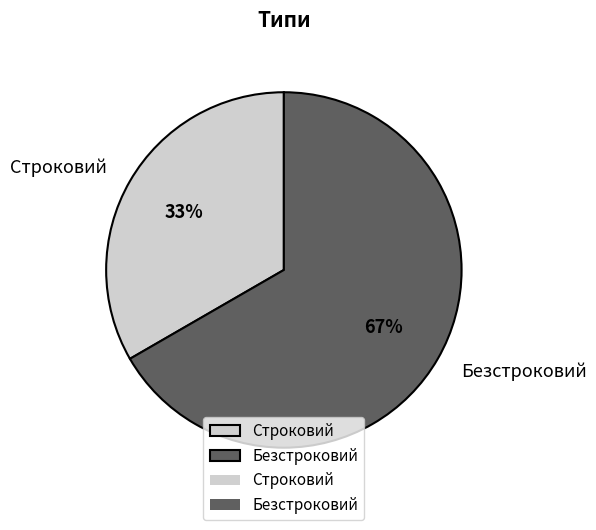

To the nearest percent, what portion does Безстроковий represent?

67%